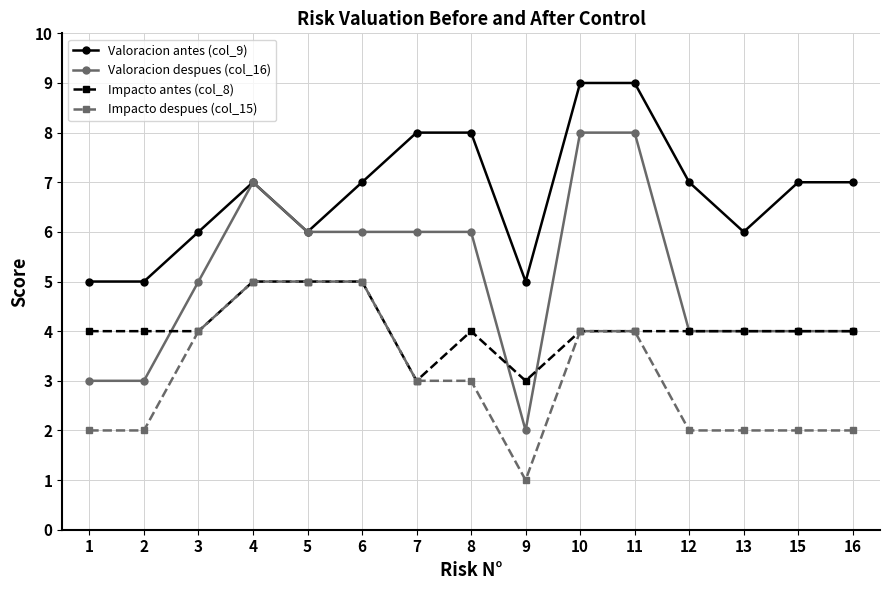

List the series in order of their overall mean, lowest first.

Impacto despues (col_15), Impacto antes (col_8), Valoracion despues (col_16), Valoracion antes (col_9)